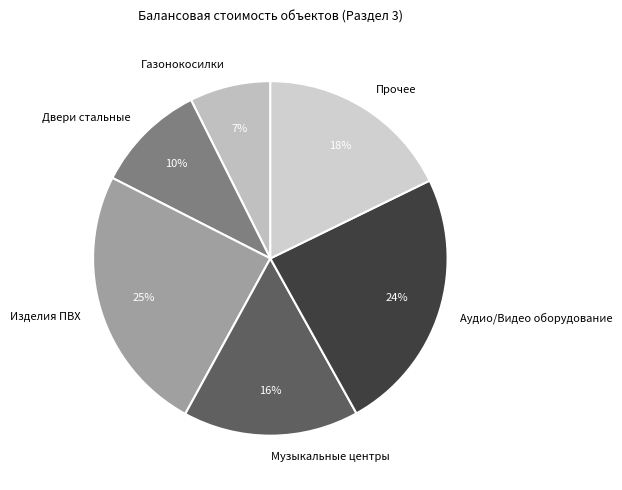

Between Двери стальные and Изделия ПВХ, which is larger?

Изделия ПВХ